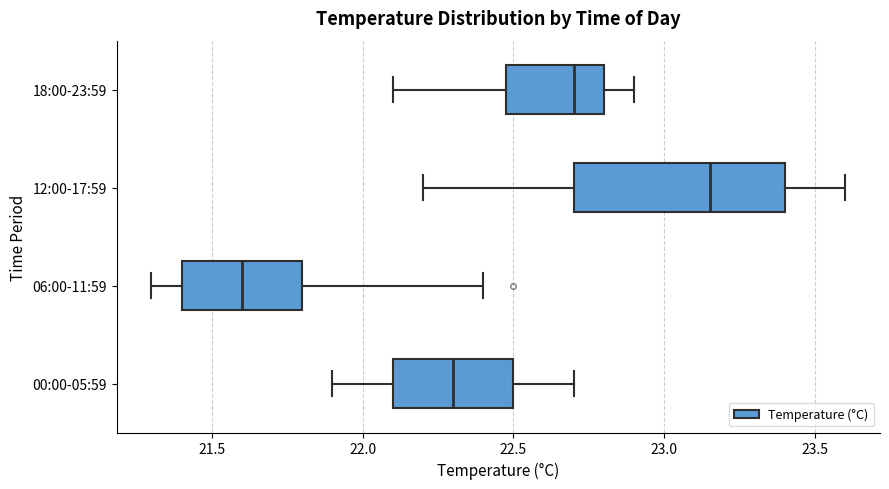

Which box's median line is the furthest to the right?

12:00-17:59